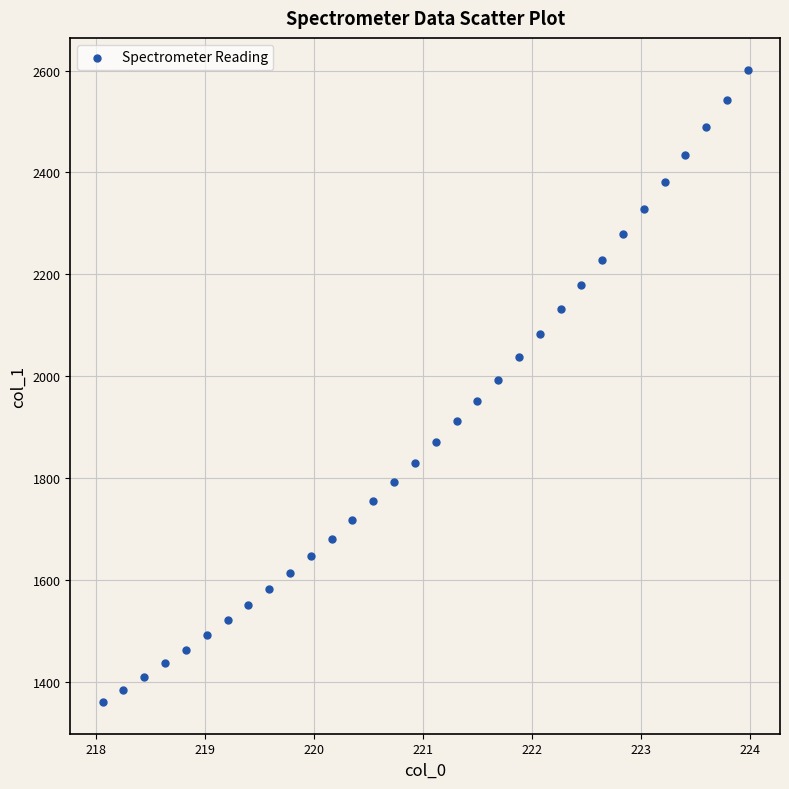

What is the range of Y values (max minus min)?

1242.3